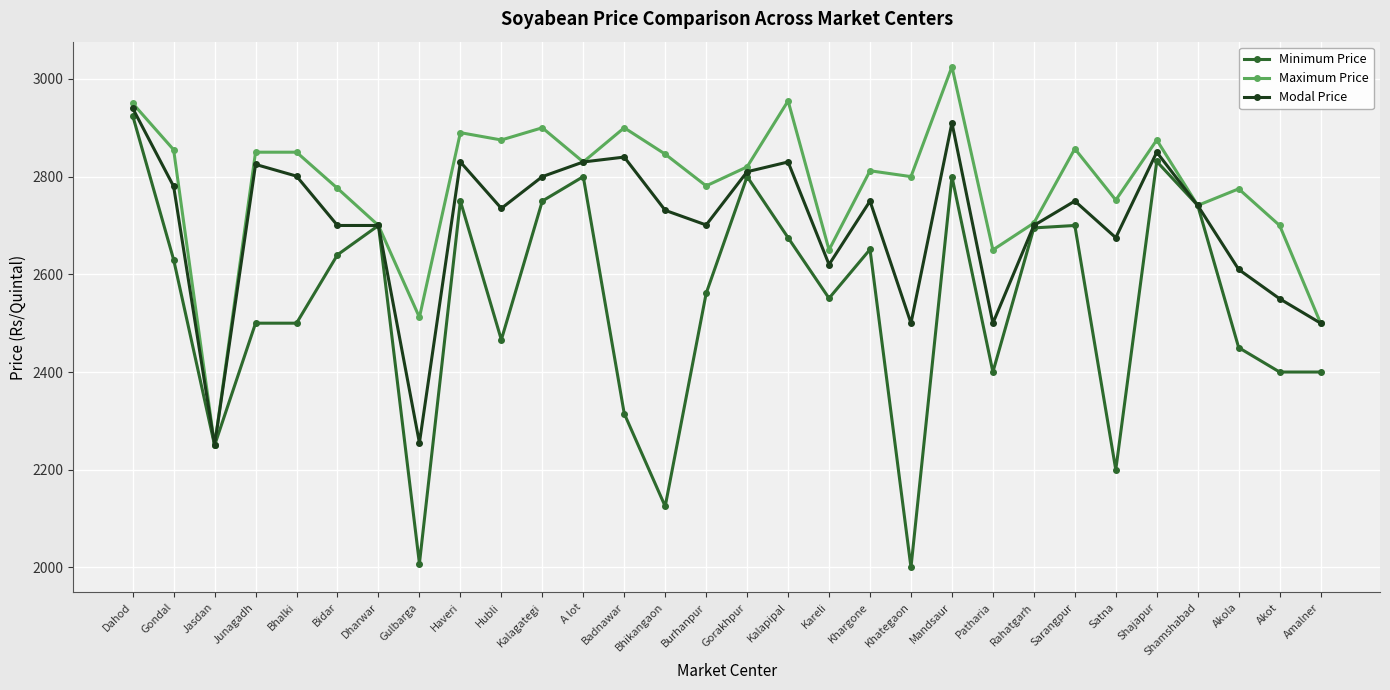

What is the value of the Maximum Price point at the 5th from the left?

2850